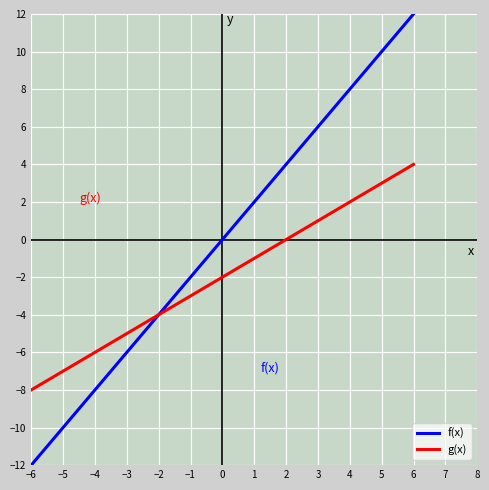

Between −3 and 4, which series saw the biggest shift?

f(x)